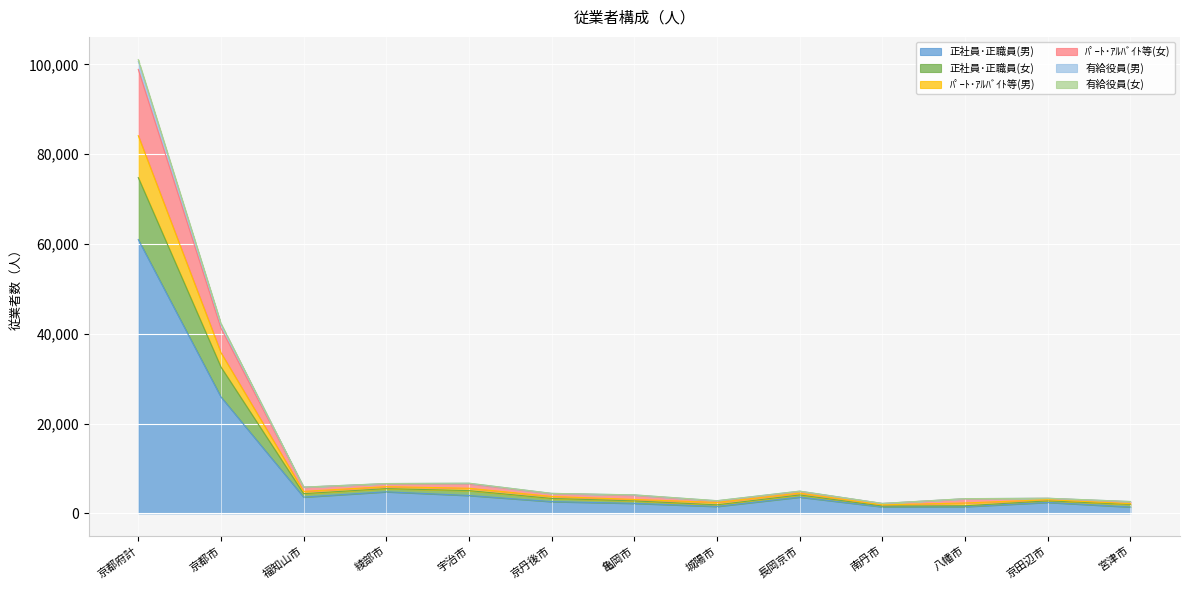

At which label does 正社員･正職員(男) reach its peak?

京都府計